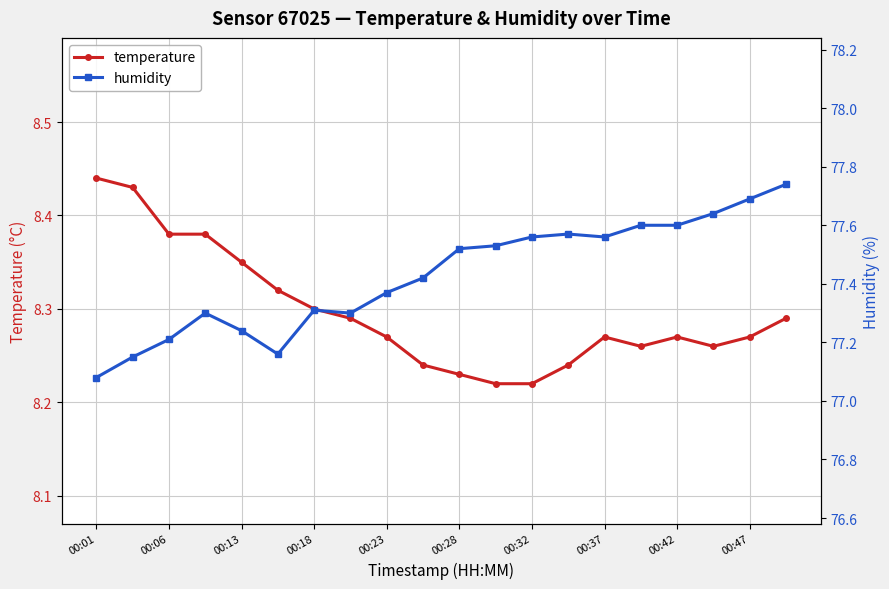

What is the value of the temperature point at the 10th from the left?

8.2